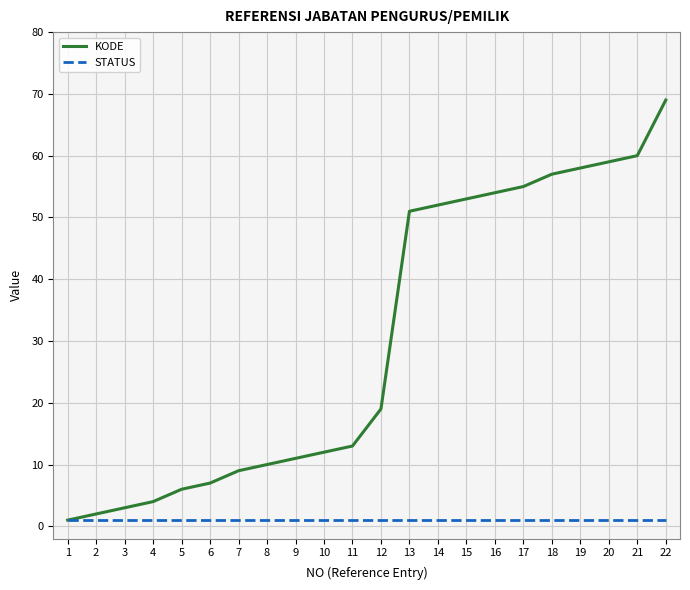

Reading left to right, what are all the values shown in this chart?

KODE: 1=1	2=2	3=3	4=4	5=6	6=7	7=9	8=10	9=11	10=12	11=13	12=19	13=51	14=52	15=53	16=54	17=55	18=57	19=58	20=59	21=60	22=69
STATUS: 1=1	2=1	3=1	4=1	5=1	6=1	7=1	8=1	9=1	10=1	11=1	12=1	13=1	14=1	15=1	16=1	17=1	18=1	19=1	20=1	21=1	22=1